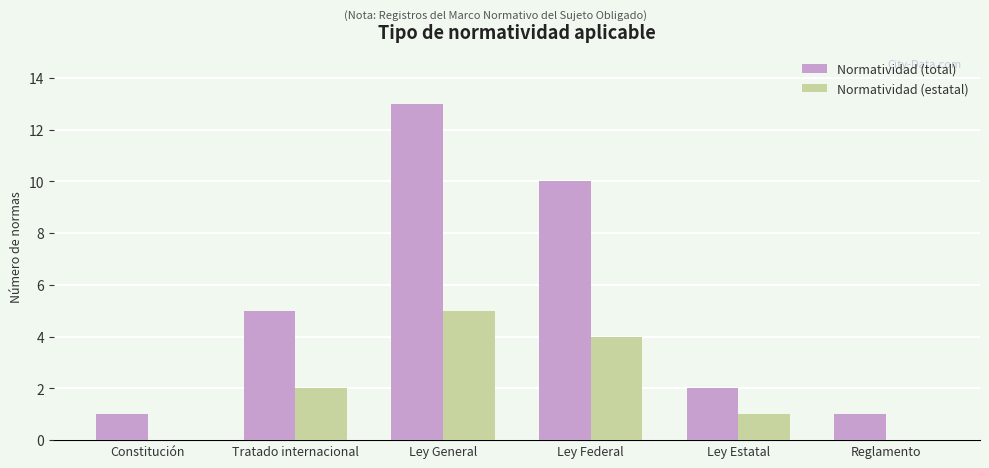

Reading right to left, transcribe all the data shown in this chart.

Normatividad (total): Reglamento=1	Ley Estatal=2	Ley Federal=10	Ley General=13	Tratado internacional=5	Constitución=1
Normatividad (estatal): Reglamento=0	Ley Estatal=1	Ley Federal=4	Ley General=5	Tratado internacional=2	Constitución=0